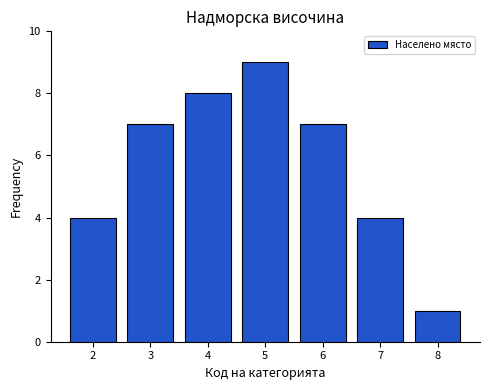

Reading right to left, transcribe all the data shown in this chart.

8=1	7=4	6=7	5=9	4=8	3=7	2=4